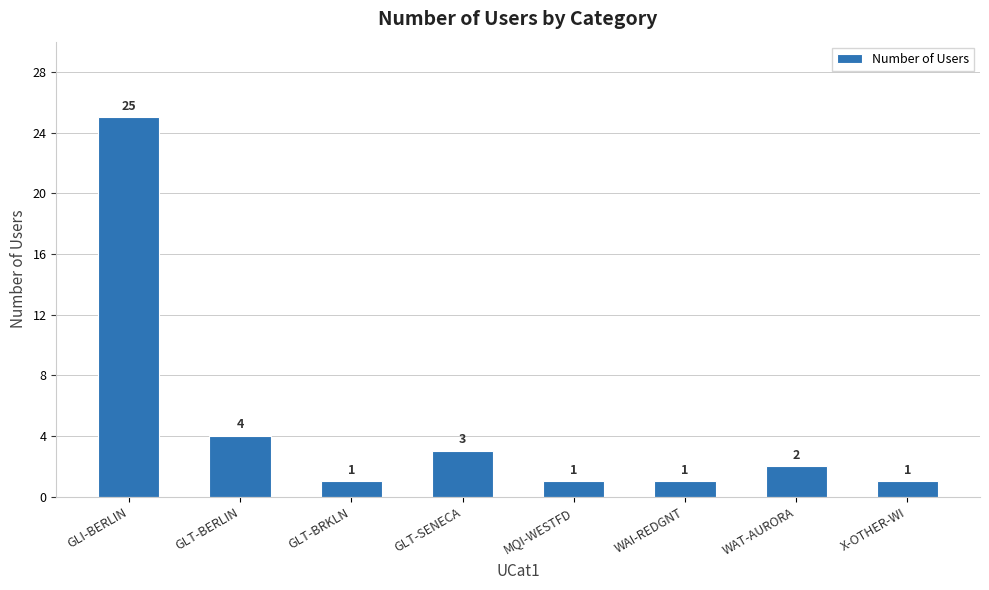

Which category has the highest value across all series?

GLI-BERLIN